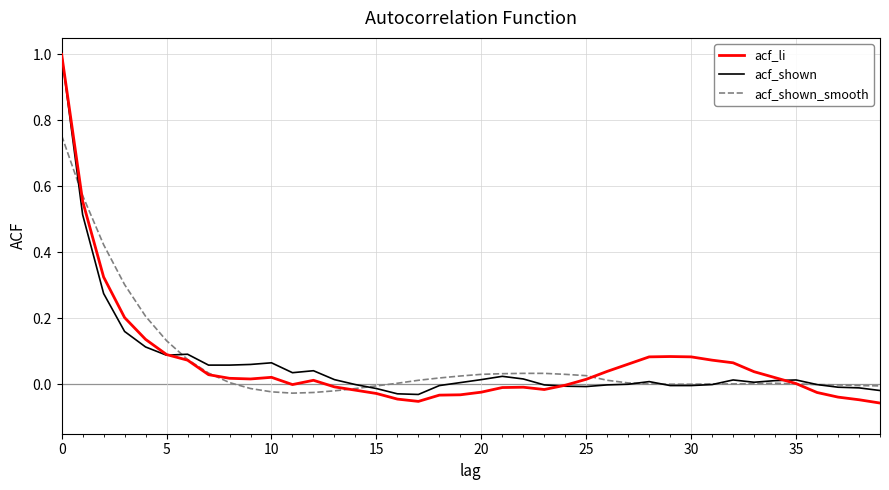

Which series has the largest range (max minus min)?

acf_li